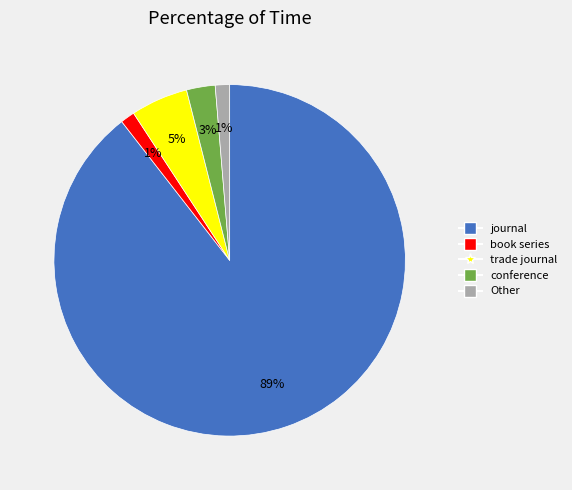

True or false: trade journal accounts for 1% of the total.

False